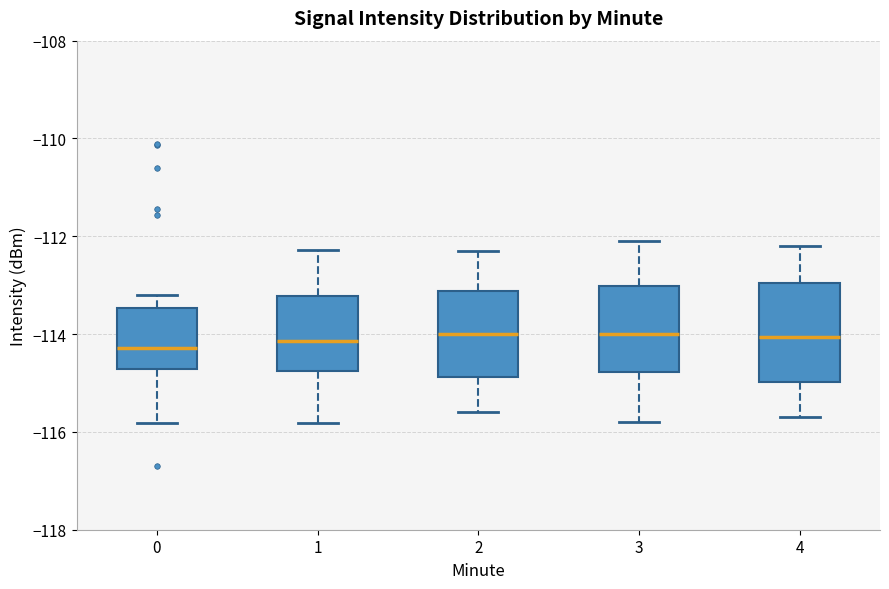

Reading left to right, read every box against the y-axis: the position of its median line, the range the box covers, and the ends of its whiskers. The values are not printed on the chart, so give them approximately, as read against the axis.

0: median -114.2, box -114.8 to -113.4, whiskers -115.8 to -113.2
1: median -114.2, box -114.8 to -113.2, whiskers -115.8 to -112.2
2: median -114.0, box -114.8 to -113.2, whiskers -115.6 to -112.2
3: median -114.0, box -114.8 to -113.0, whiskers -115.8 to -112.0
4: median -114.0, box -115.0 to -113.0, whiskers -115.6 to -112.2